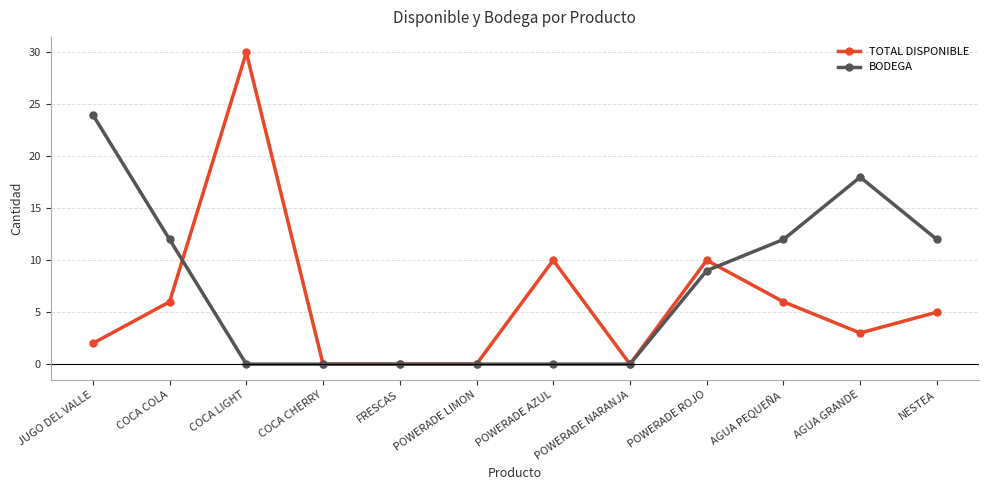

After their last crossing, which series has the higher values: TOTAL DISPONIBLE or BODEGA?

BODEGA